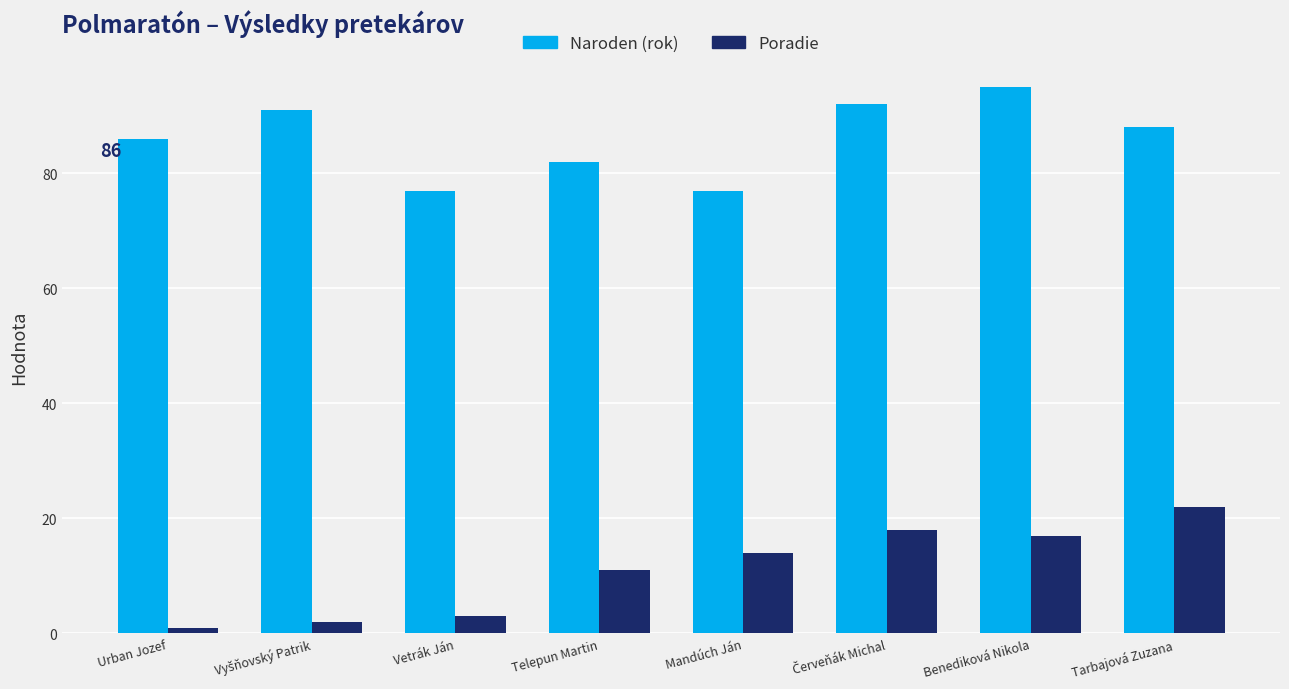

Rank the series at Urban Jozef from lowest to highest value.

Poradie, Naroden (rok)